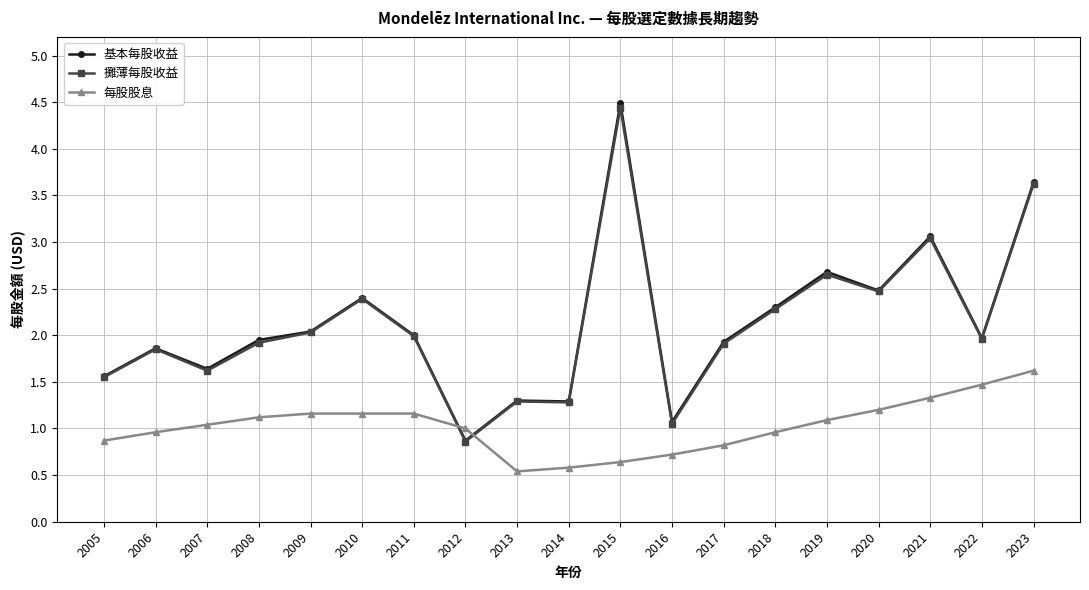

Does the chart display data point markers on the line(s)?

Yes